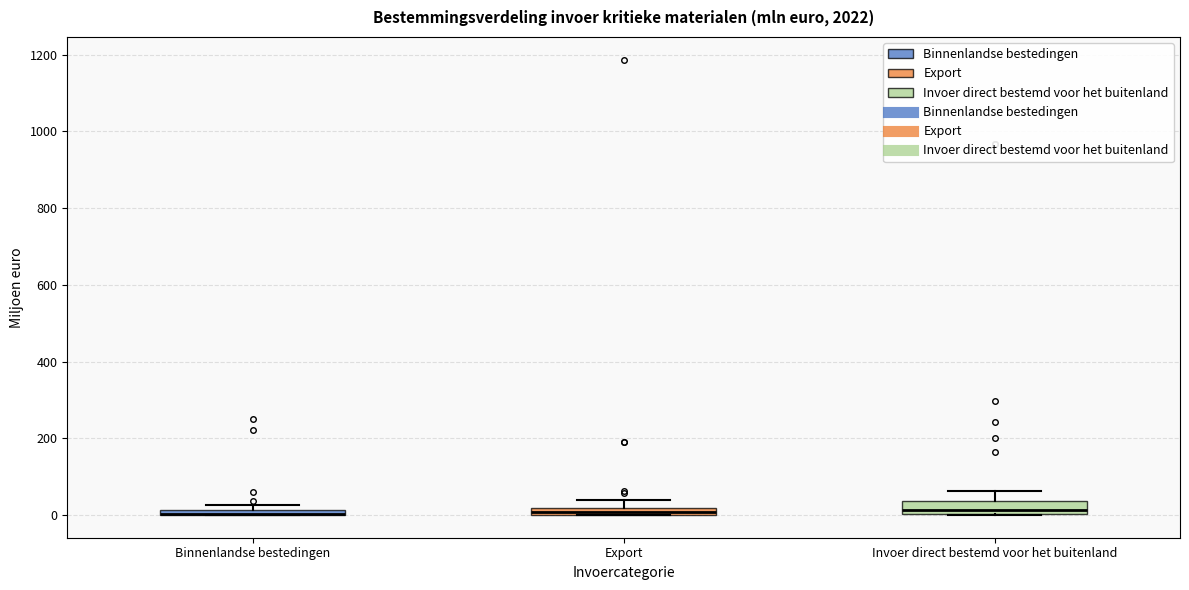

Where does the upper whisker of the box for Invoer direct bestemd voor het buitenland end on the y-axis? The values are not printed on the chart, so give them approximately, as read against the axis.

60